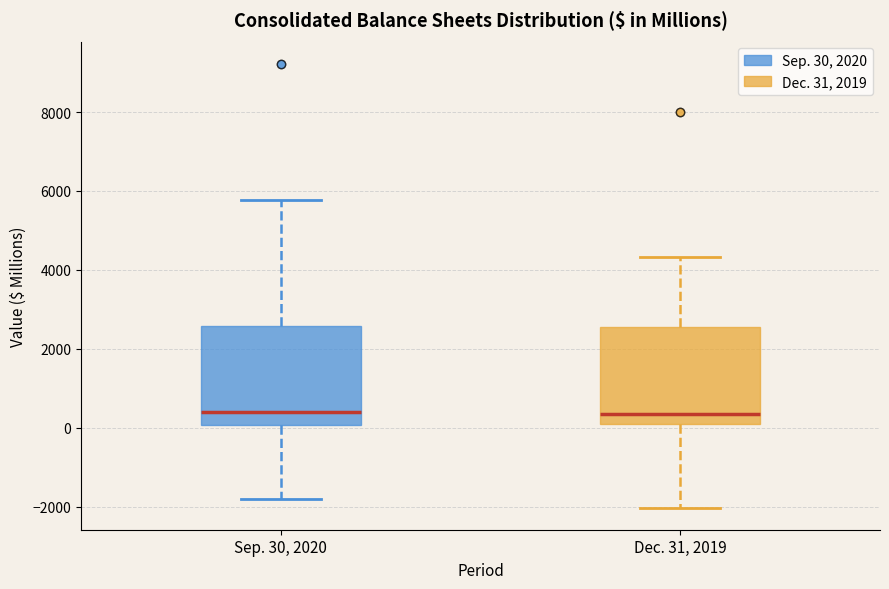

Reading left to right, transcribe this box plot: for each box, give where its median line is, the range the box spans, and where its two whiskers end, as read against the y-axis. The values are not printed on the chart, so give them approximately, as read against the axis.

Sep. 30, 2020: median 400, box 0 to 2600, whiskers -1800 to 5800
Dec. 31, 2019: median 400, box 0 to 2600, whiskers -2000 to 4400